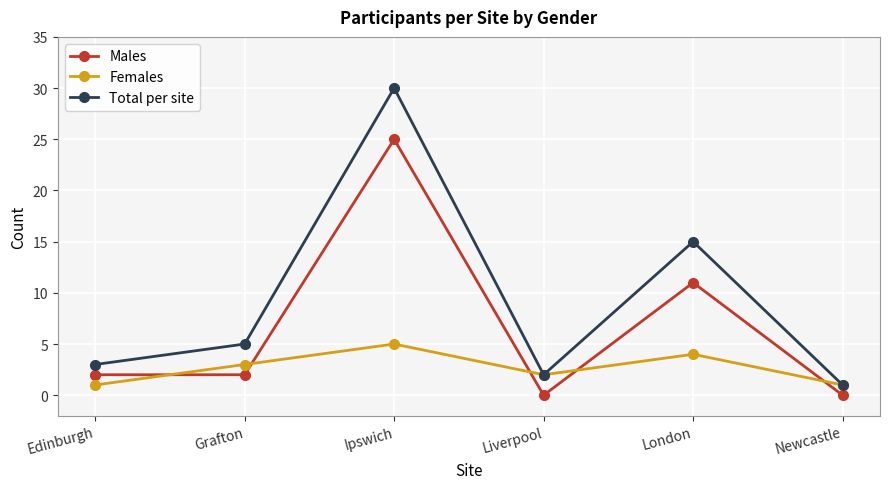

Between Ipswich and Newcastle, which series saw the biggest shift?

Total per site